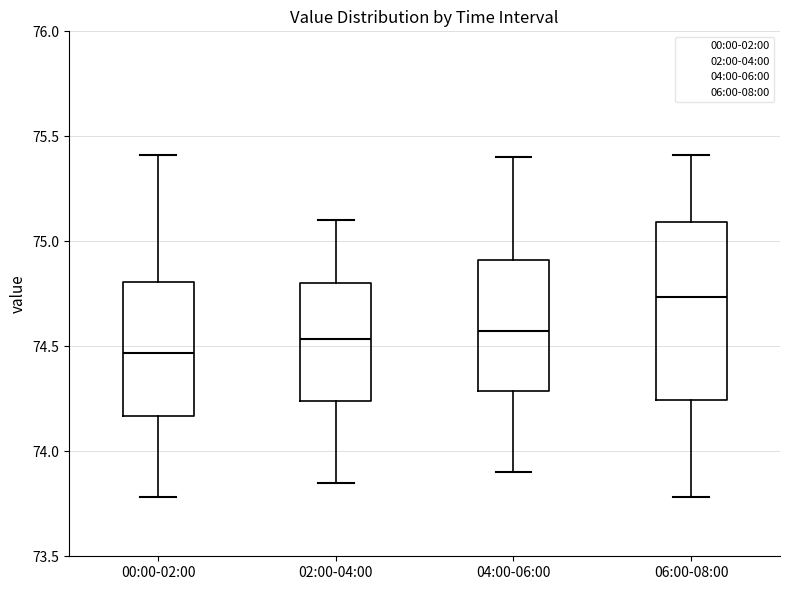

Comparing the boxes themselves (not the whiskers), which one is the tallest?

06:00-08:00